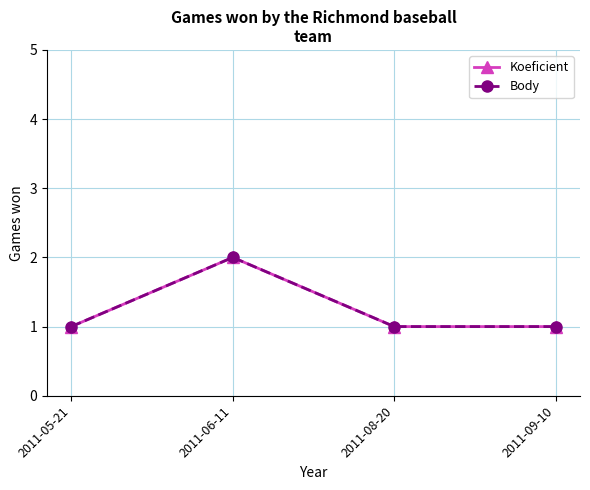

Is the value of Body at 2011-05-21 greater than the value of Koeficient at 2011-09-10?

No